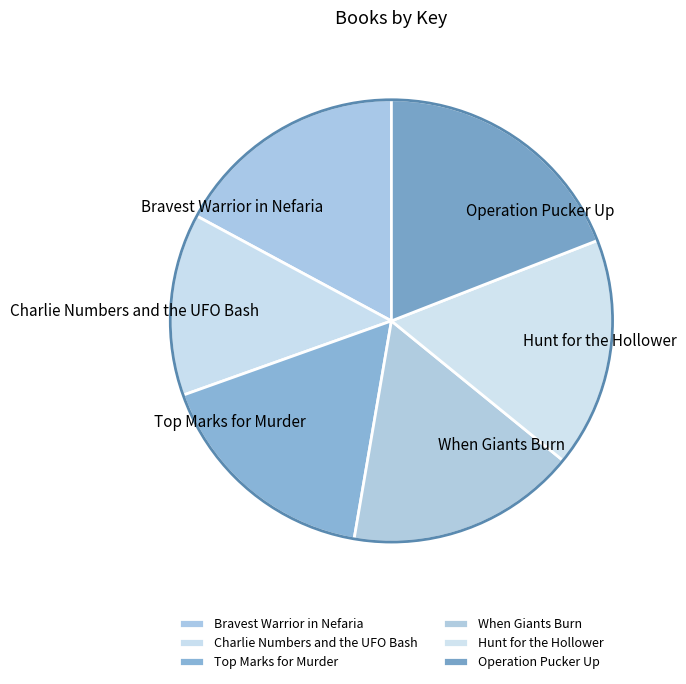

Does any single category account for the majority?

No